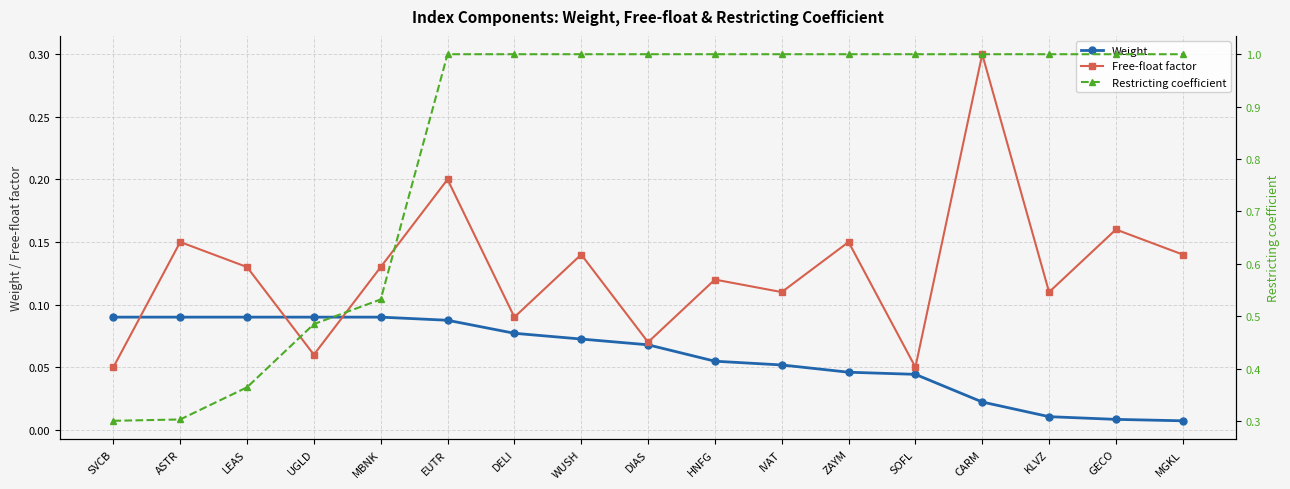

Which series has the largest range (max minus min)?

Restricting coefficient